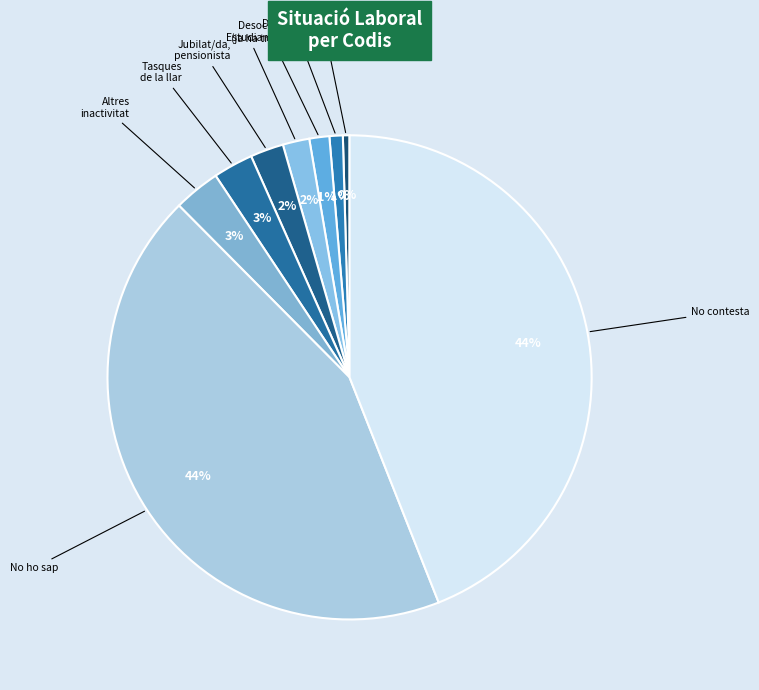

To the nearest percent, what is the average slice percentage?

11%